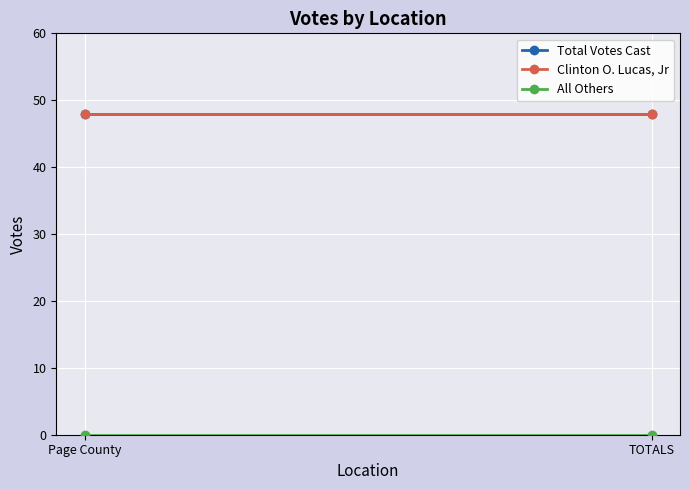

Rank the series at Page County from lowest to highest value.

All Others, Total Votes Cast, Clinton O. Lucas, Jr